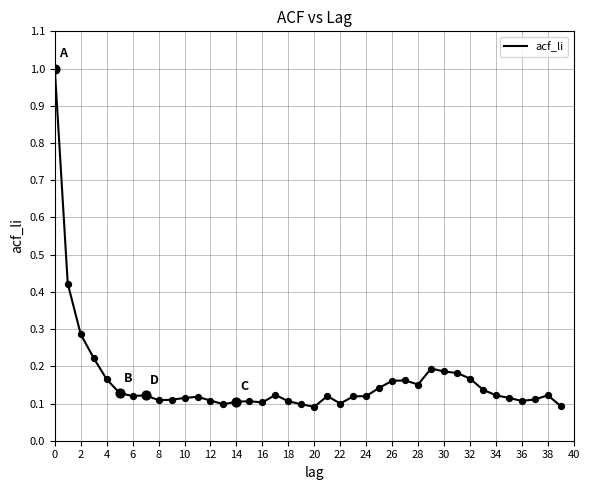

What is the maximum value shown in the chart?

1.0